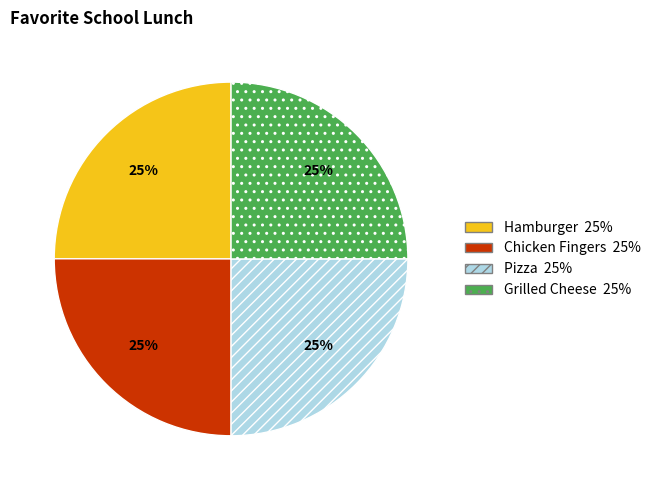

Does any single category account for the majority?

No